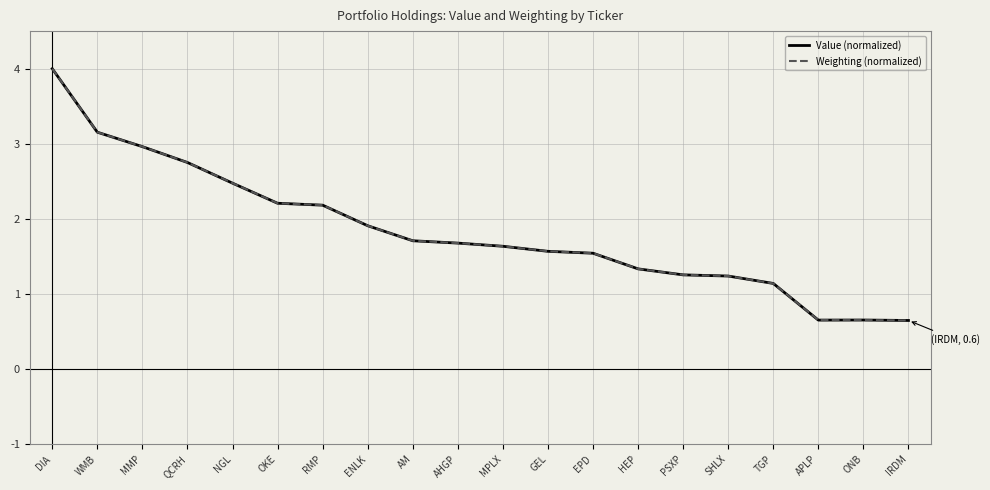

What position from the right is APLP?

3